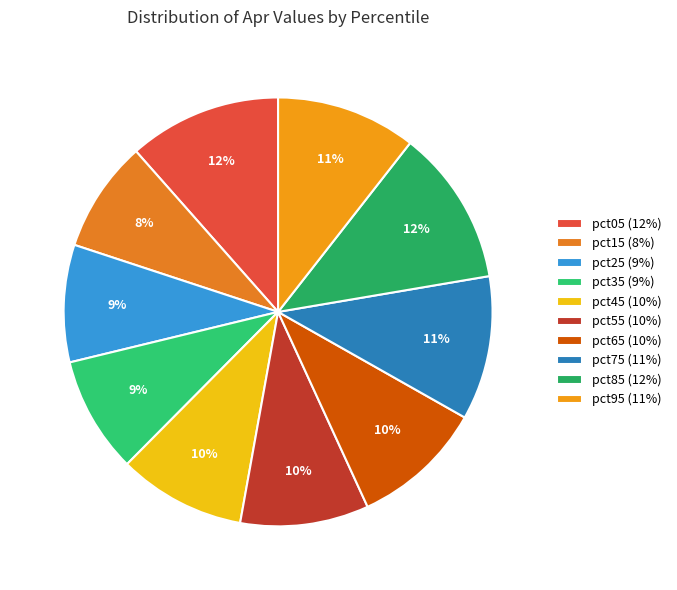

The pct35 slice represents 1% of the pie. True or false?

False